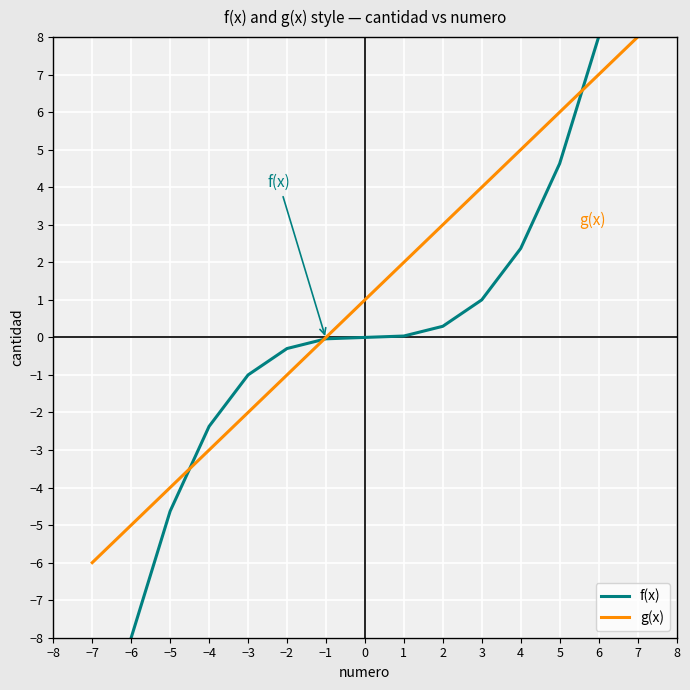

List the labels in order of g(x) value, smallest first.

−7, −6, −5, −4, −3, −2, −1, 0, 1, 2, 3, 4, 5, 6, 7